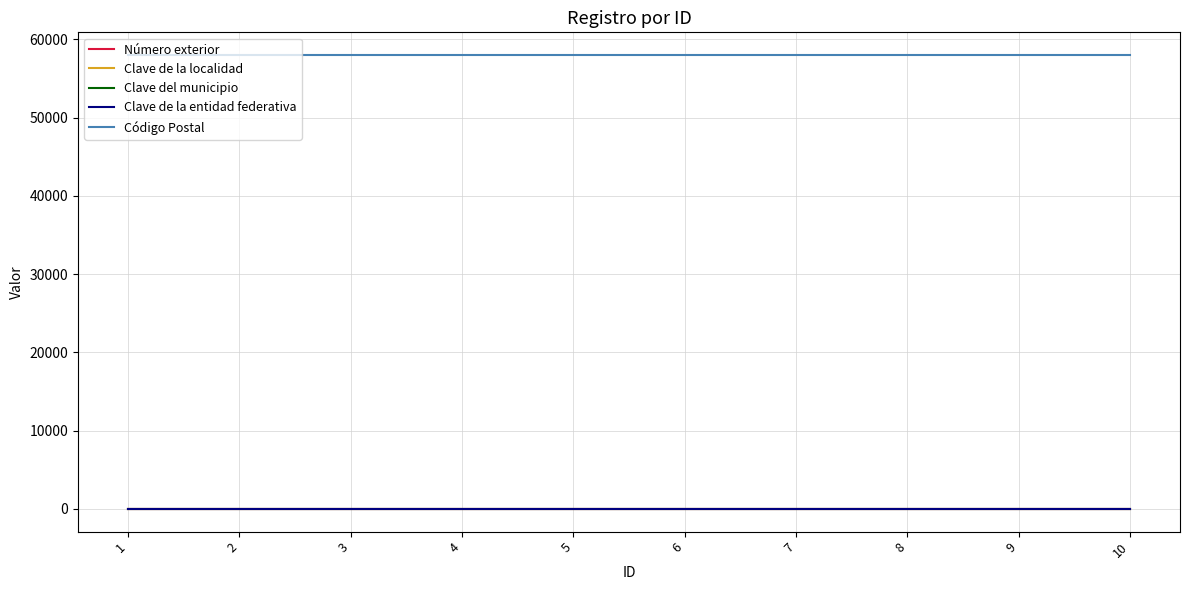

Is this an area chart (filled region under the line)?

No